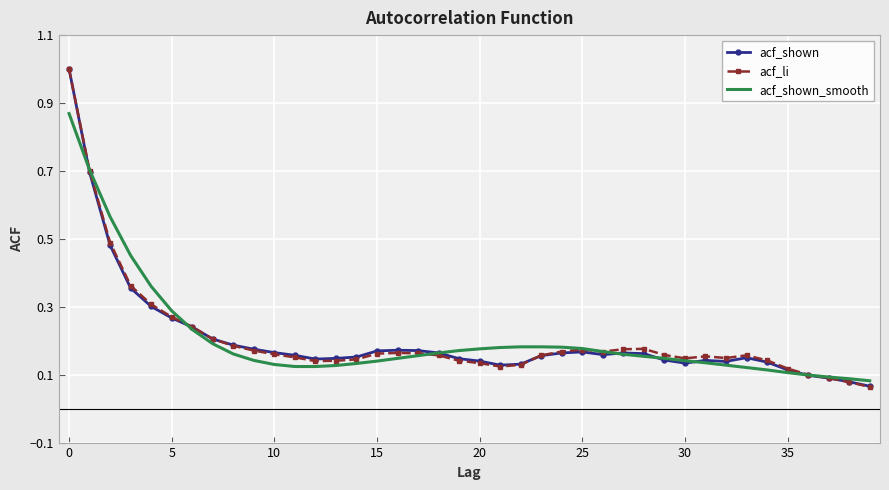

Rank the series by their average value, from lowest to highest.

acf_shown, acf_shown_smooth, acf_li